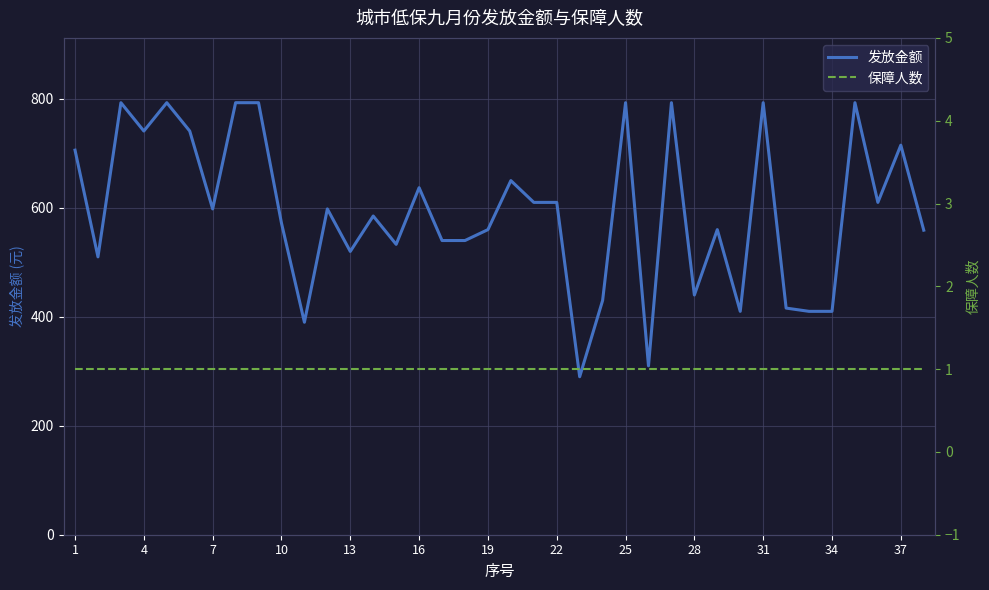

What is the spread (max minus min) of values at 1?

704.9